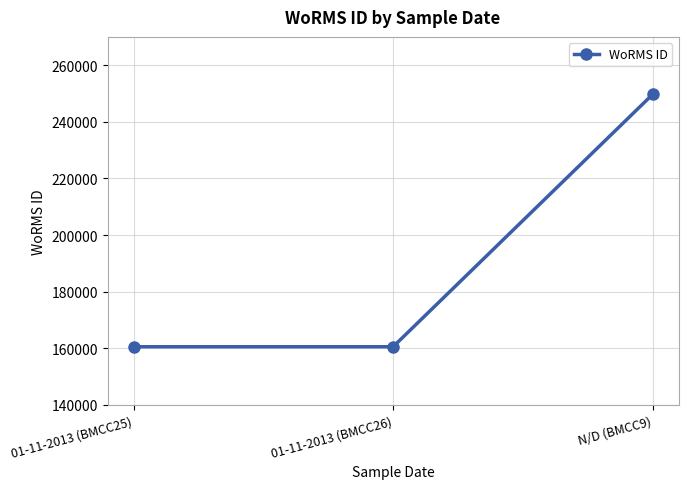

True or false: the data shows 73000 at 01-11-2013 (BMCC25).

False